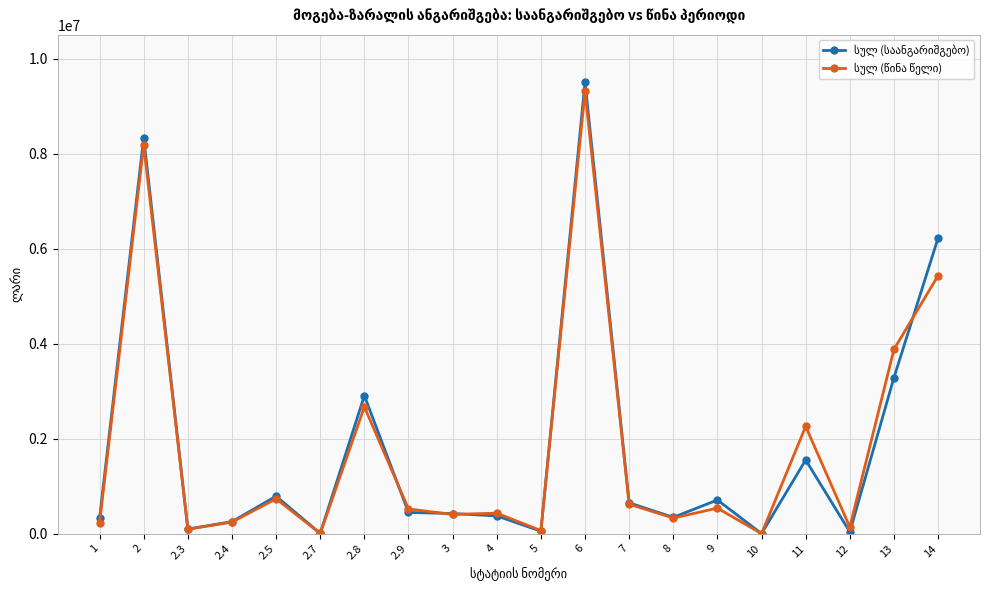

At which category is the sum across all series the highest?

6